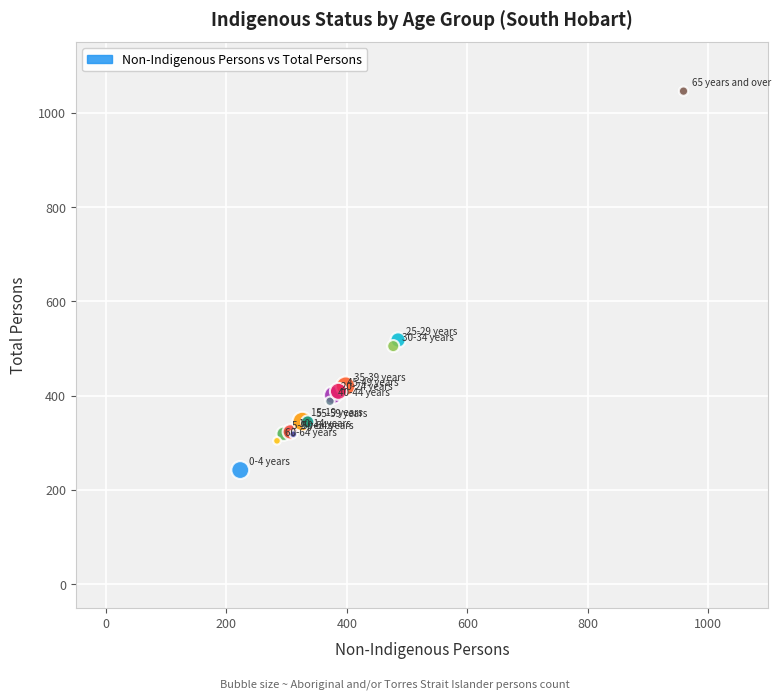

What Y value in the scatter plot is closest to 644?

518